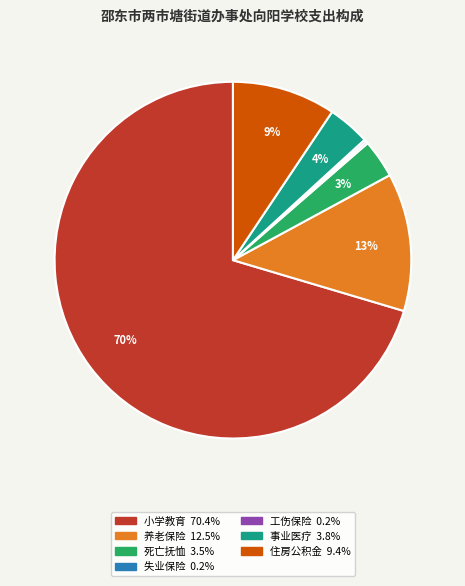

To the nearest percent, what is the average slice percentage?

14%